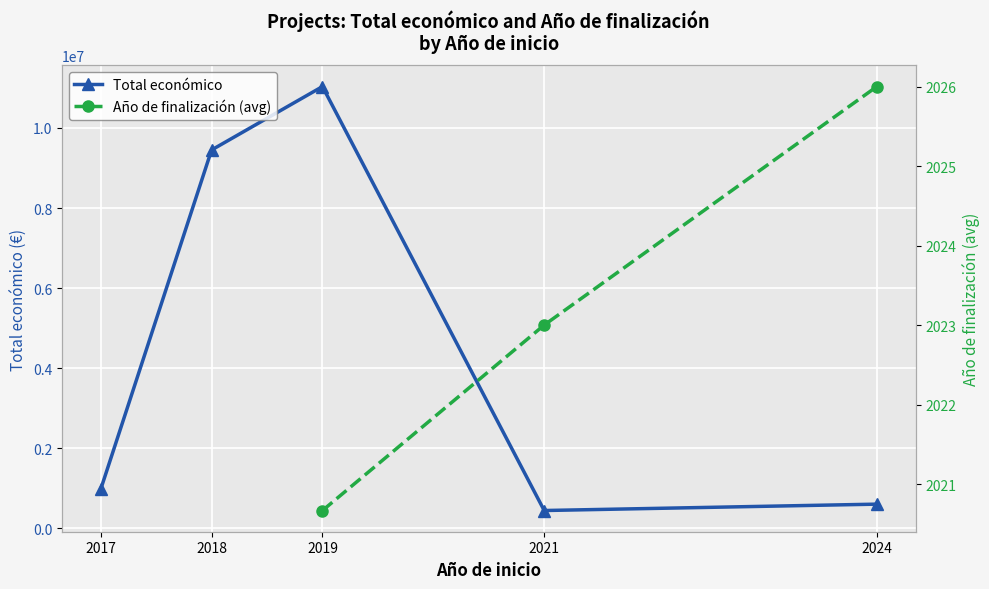

Is this an area chart (filled region under the line)?

No